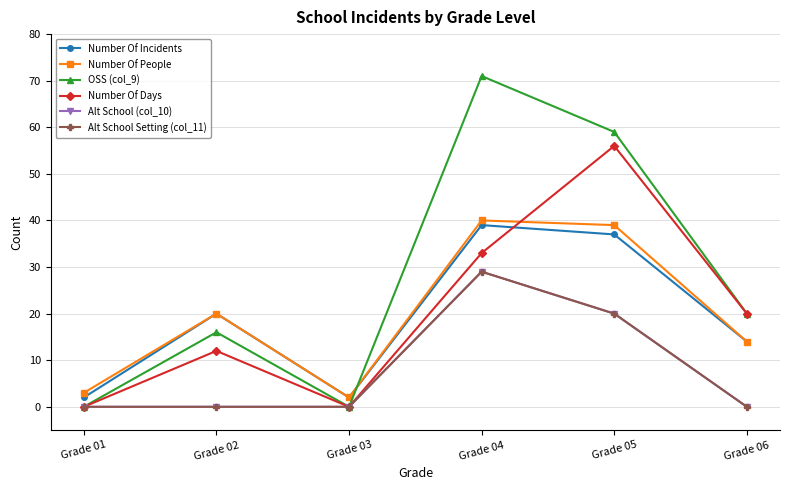

Is this an area chart (filled region under the line)?

No